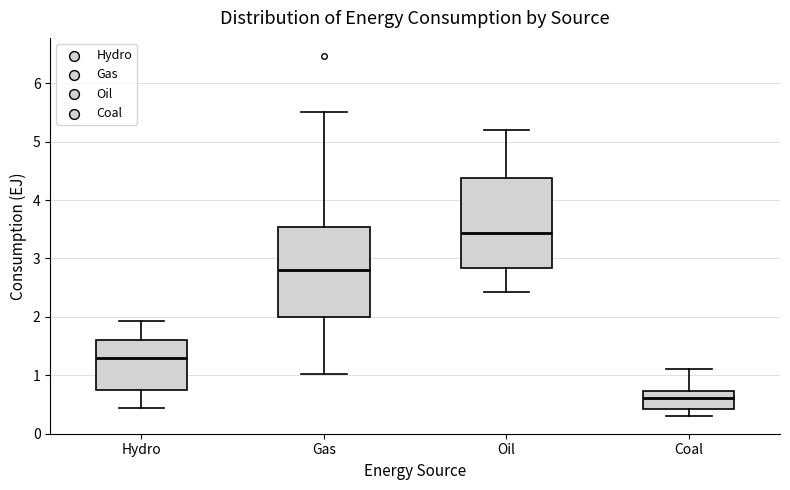

Reading left to right, read every box against the y-axis: the position of its median line, the range the box covers, and the ends of its whiskers. The values are not printed on the chart, so give them approximately, as read against the axis.

Hydro: median 1.3, box 0.7 to 1.6, whiskers 0.4 to 1.9
Gas: median 2.8, box 2.0 to 3.5, whiskers 1.0 to 5.5
Oil: median 3.4, box 2.8 to 4.4, whiskers 2.4 to 5.2
Coal: median 0.6, box 0.4 to 0.7, whiskers 0.3 to 1.1